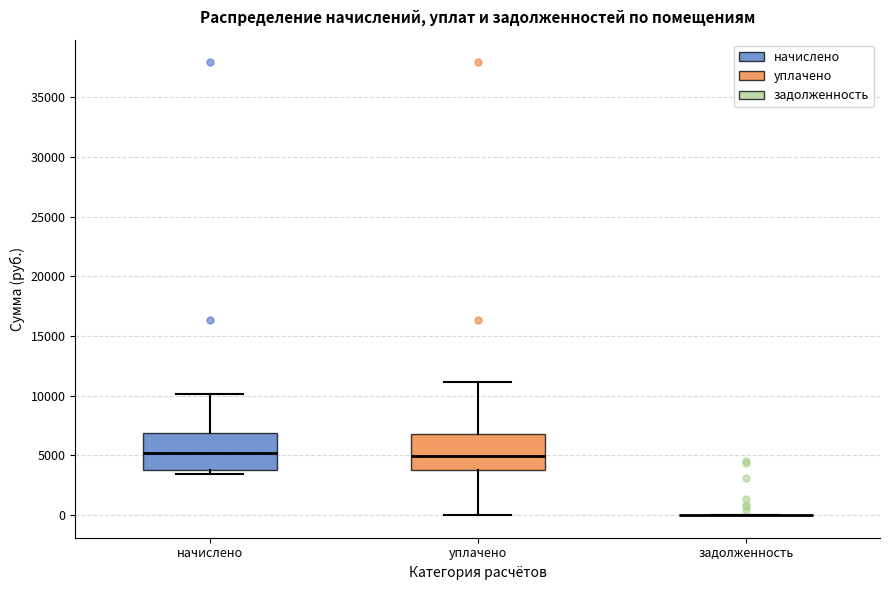

Reading left to right, transcribe this box plot: for each box, give where its median line is, the range the box spans, and where its two whiskers end, as read against the y-axis. The values are not printed on the chart, so give them approximately, as read against the axis.

начислено: median 5000, box 4000 to 7000, whiskers 3500 to 10000
уплачено: median 5000, box 4000 to 7000, whiskers 0 to 11000
задолженность: box collapsed to a line at 0, whiskers 0 to 0